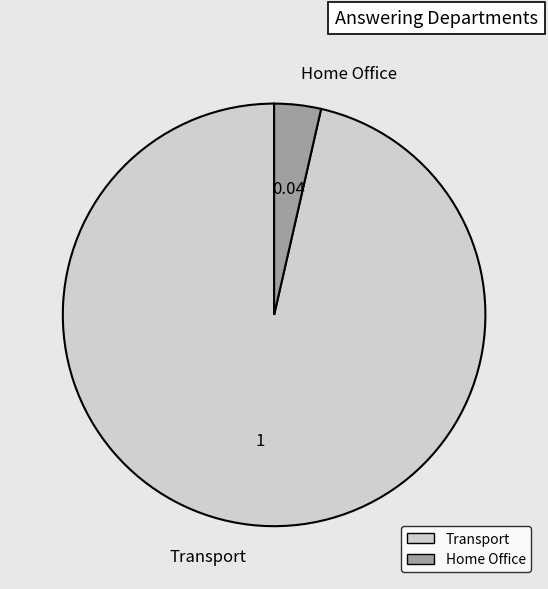

Rank the categories by value from highest to lowest.

Transport, Home Office